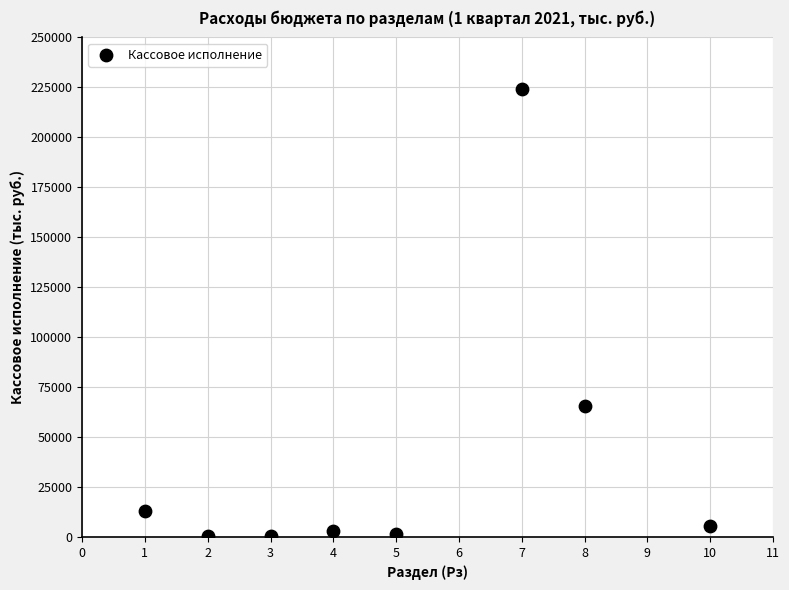

What Y value in the scatter plot is closest to 112283?

65752.2